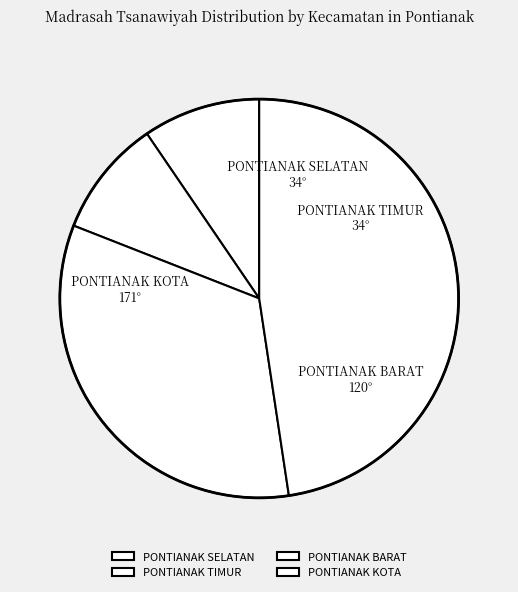

Combined, do PONTIANAK BARAT and PONTIANAK TIMUR account for over 50%?

No